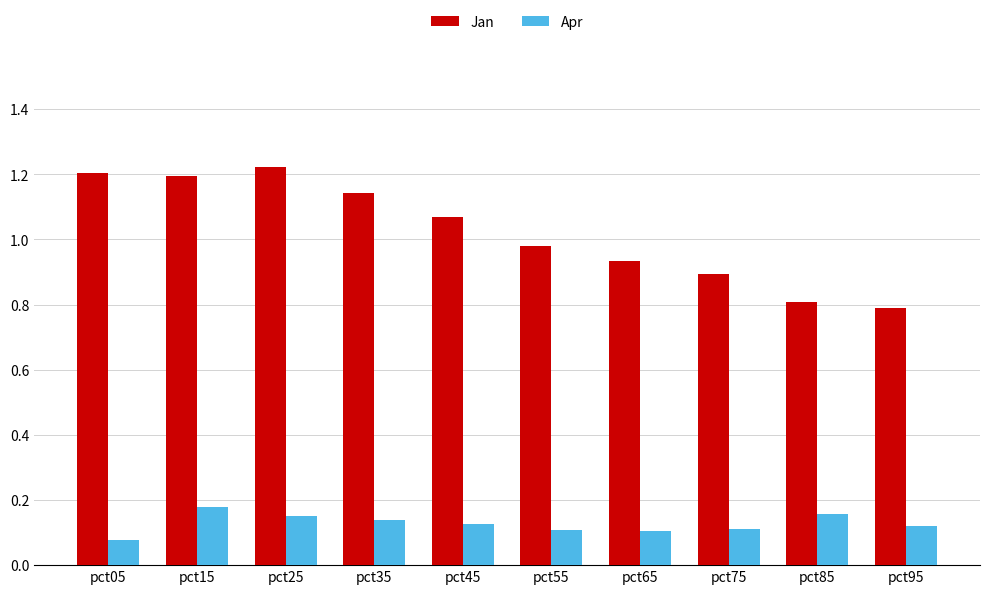

The value of Jan at pct25 is 1.2. True or false?

True